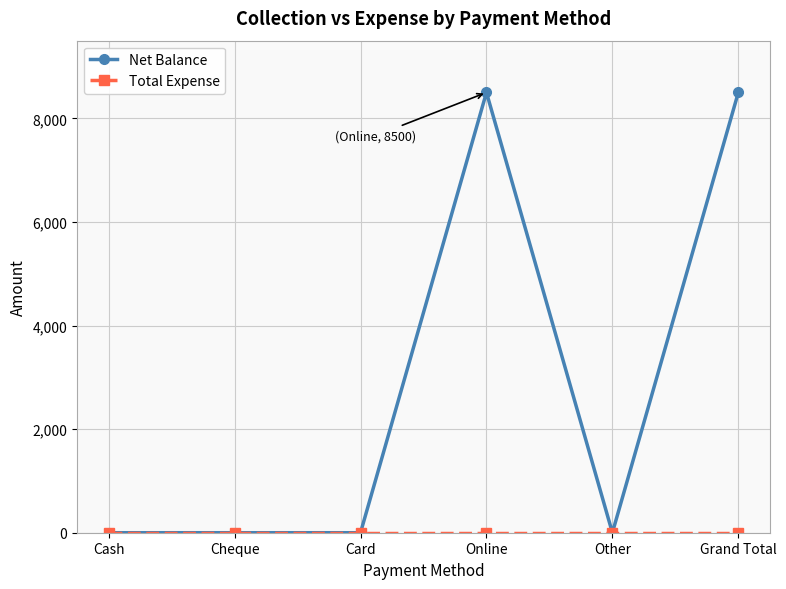

True or false: Net Balance has more than 0 interior local peaks.

True